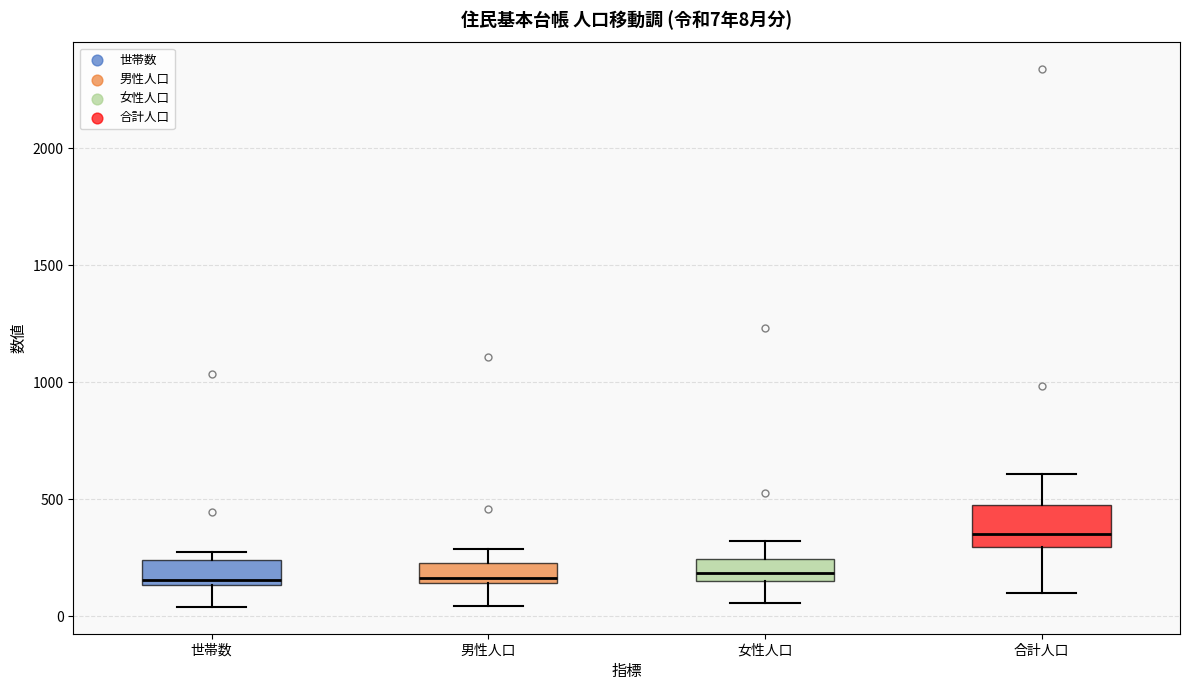

Comparing the boxes themselves (not the whiskers), which one is the tallest?

合計人口